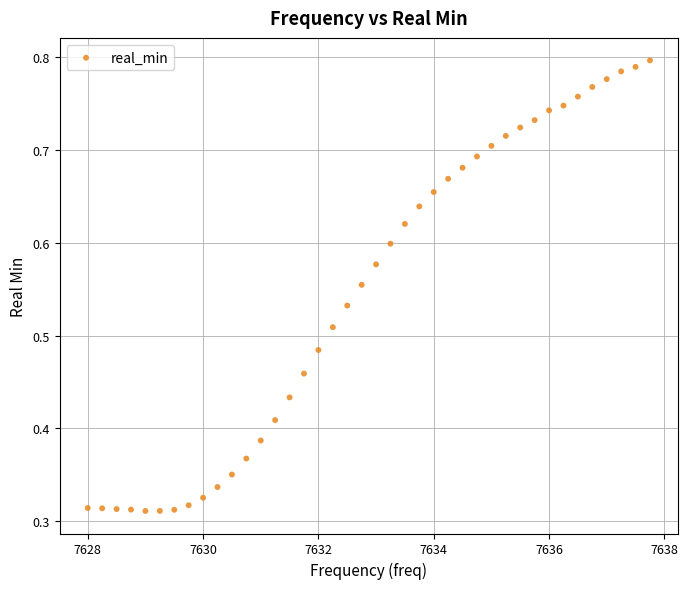

What is the range of X values (max minus min)?

9.8